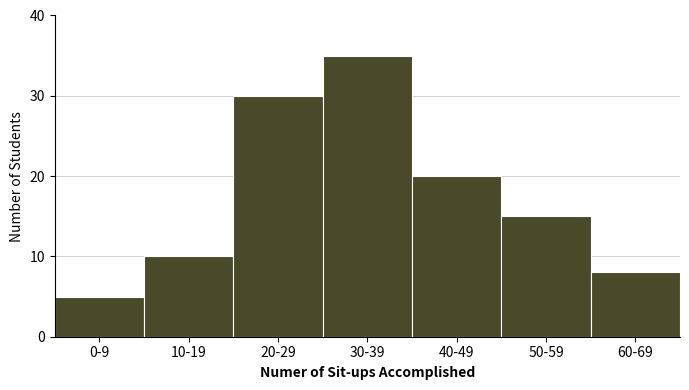

Reading right to left, extract all data points from this chart.

8	15	20	35	30	10	5